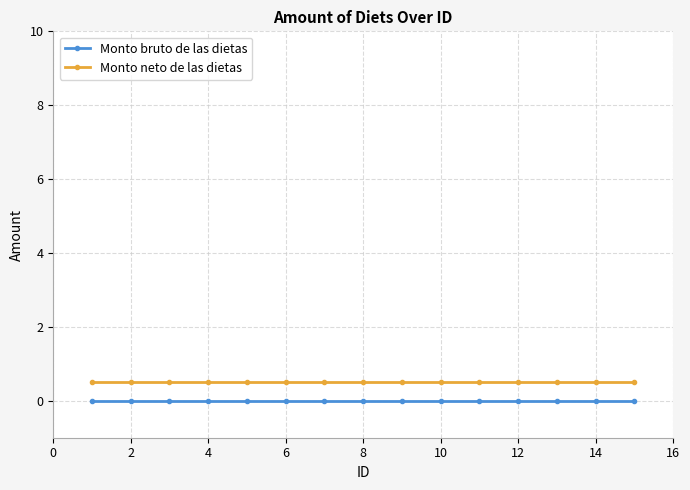

How many lines are shown in the chart?

2